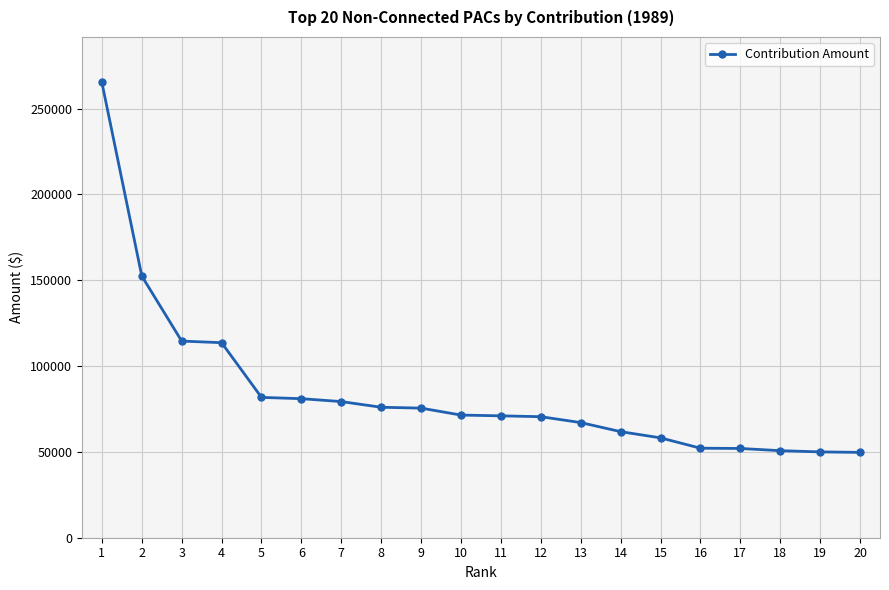

What is the sum of all values?

1693933